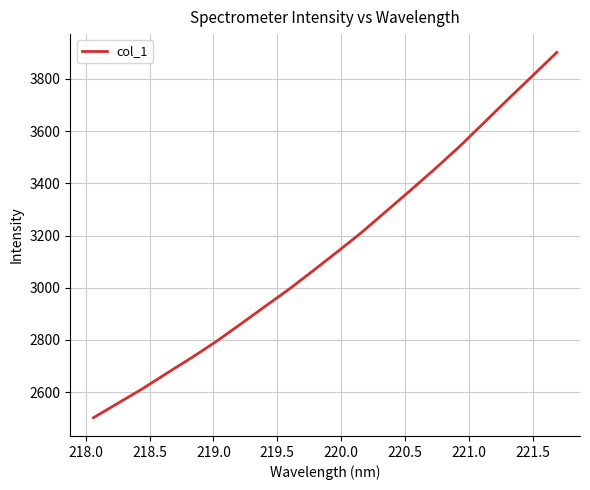

How many lines are shown in the chart?

1